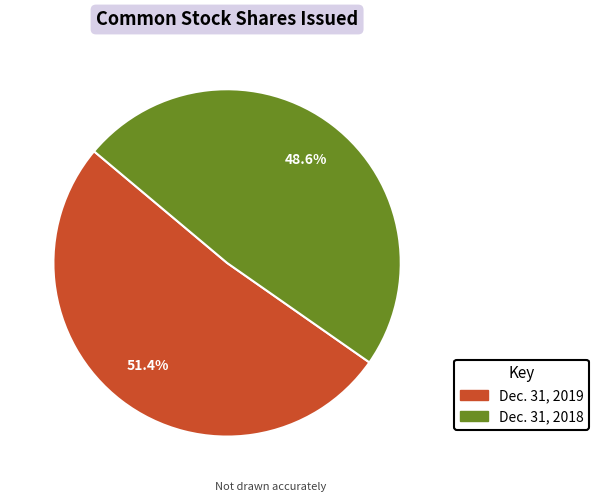

Is there a majority slice in this chart?

Yes